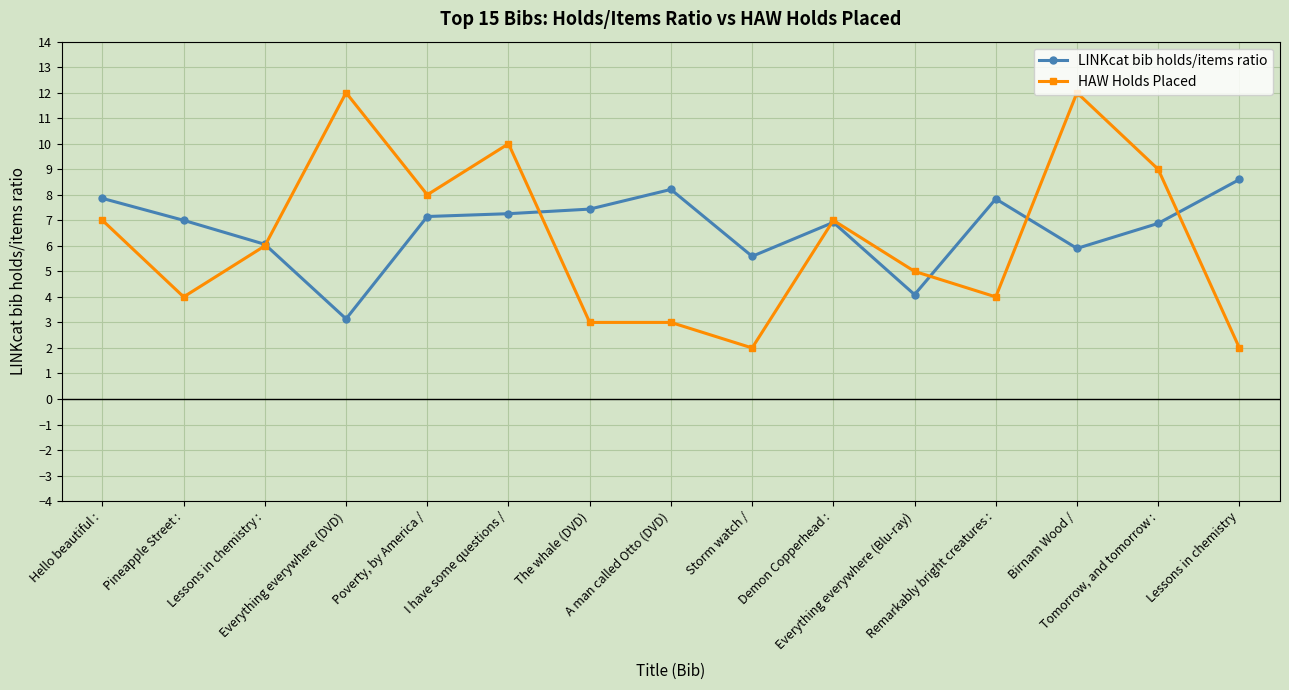

How many times do HAW Holds Placed and LINKcat bib holds/items ratio cross each other?

6